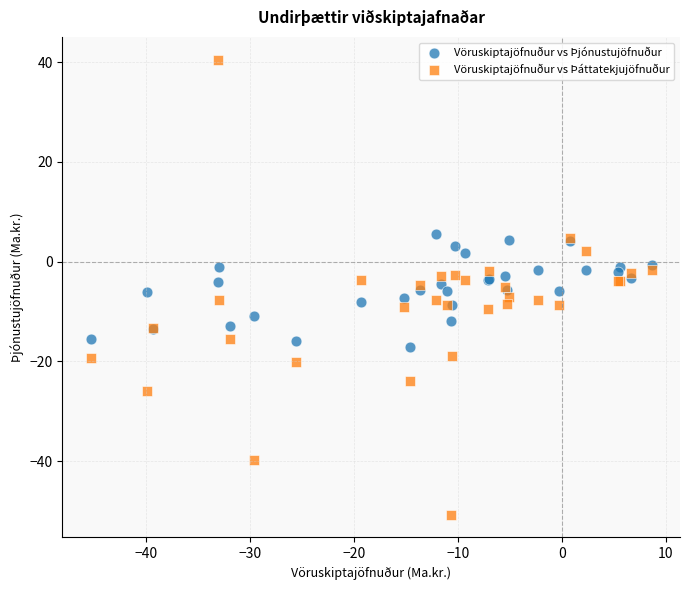

Which series reaches the minimum Y coordinate?

Vöruskiptajöfnuður vs Þáttatekjujöfnuður